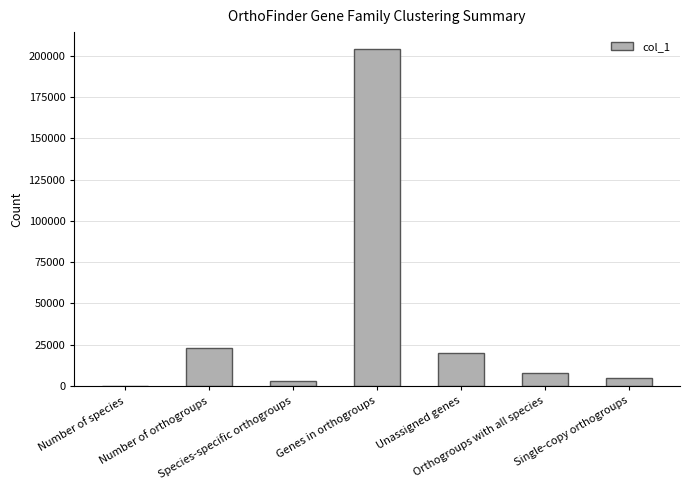

Reading left to right, list all the values displayed in this chart.

9	22759	2986	204139	19750	7587	4721